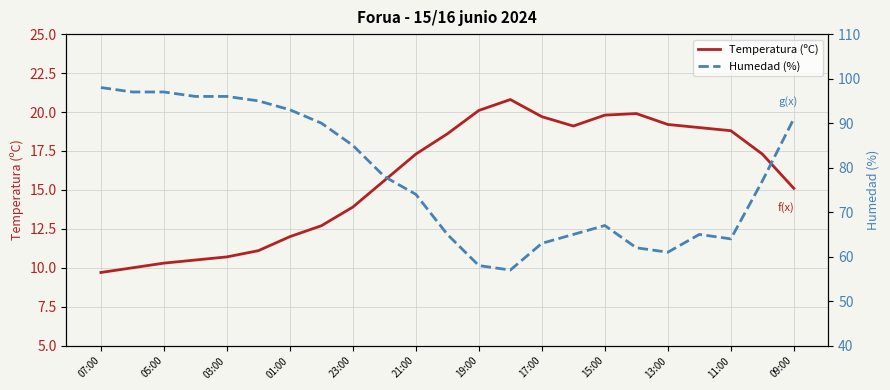

True or false: Temperatura (ºC) and Humedad (%) intersect in this chart.

False